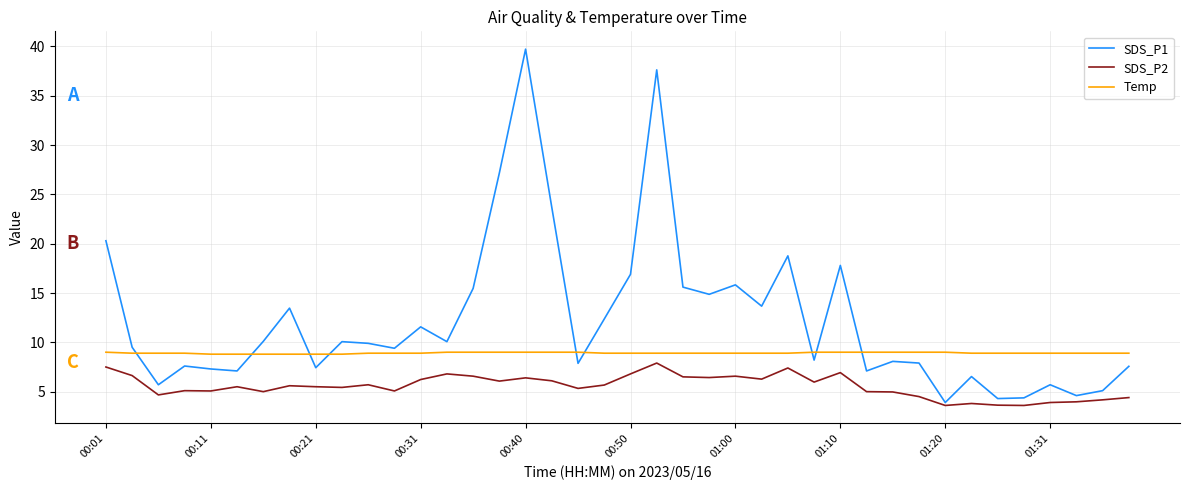

Which series has the largest total across all categories?

SDS_P1